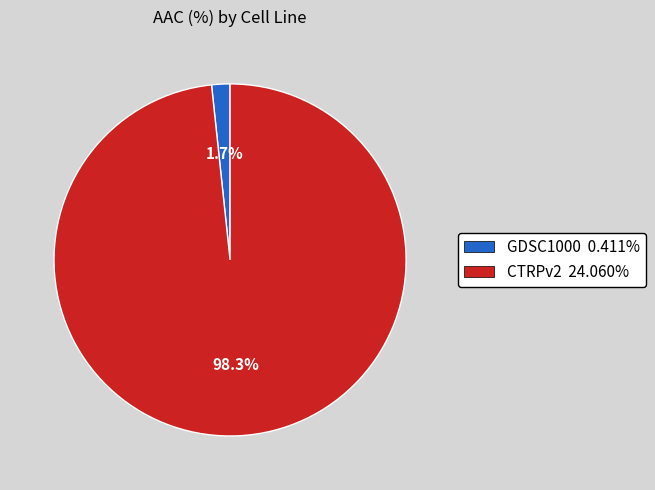

Count the number of slices in the pie.

2